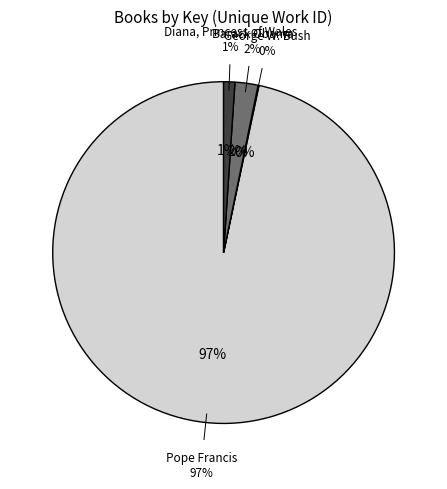

How many segments does this pie chart have?

4